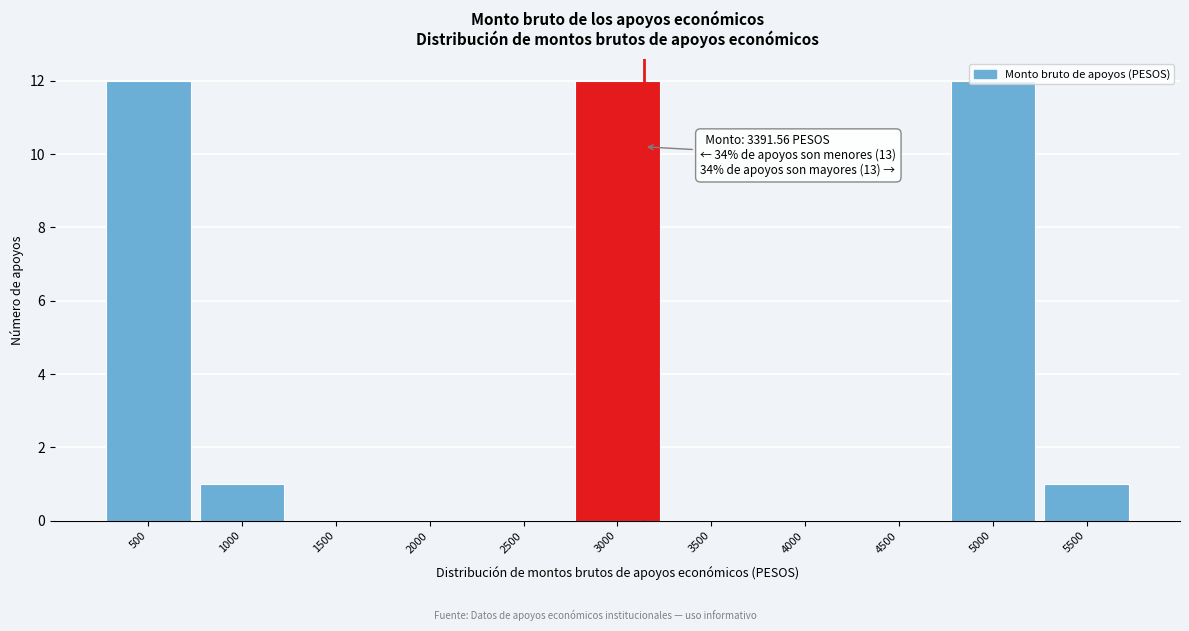

Is it true that the value at 2000 is 0?

True